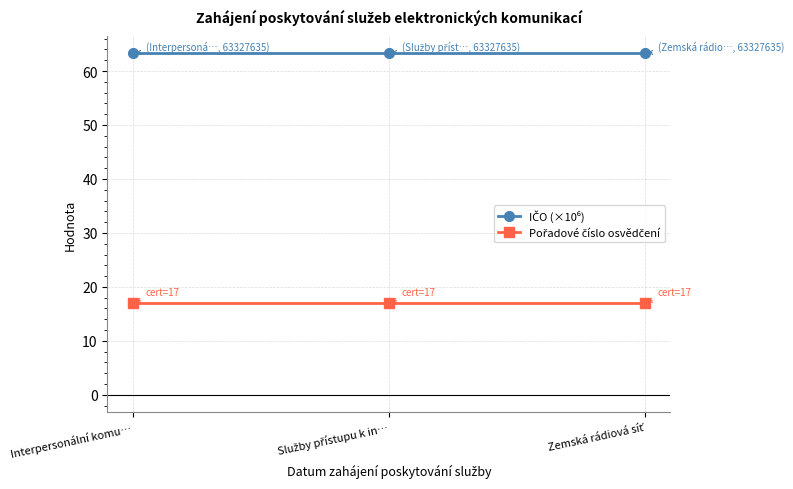

What is the greatest value displayed?

63.3